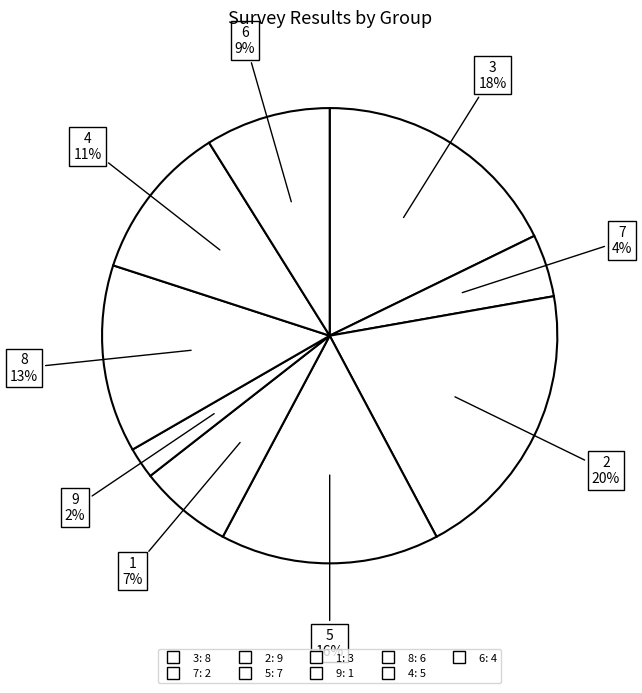

How many slices are in this pie chart?

9